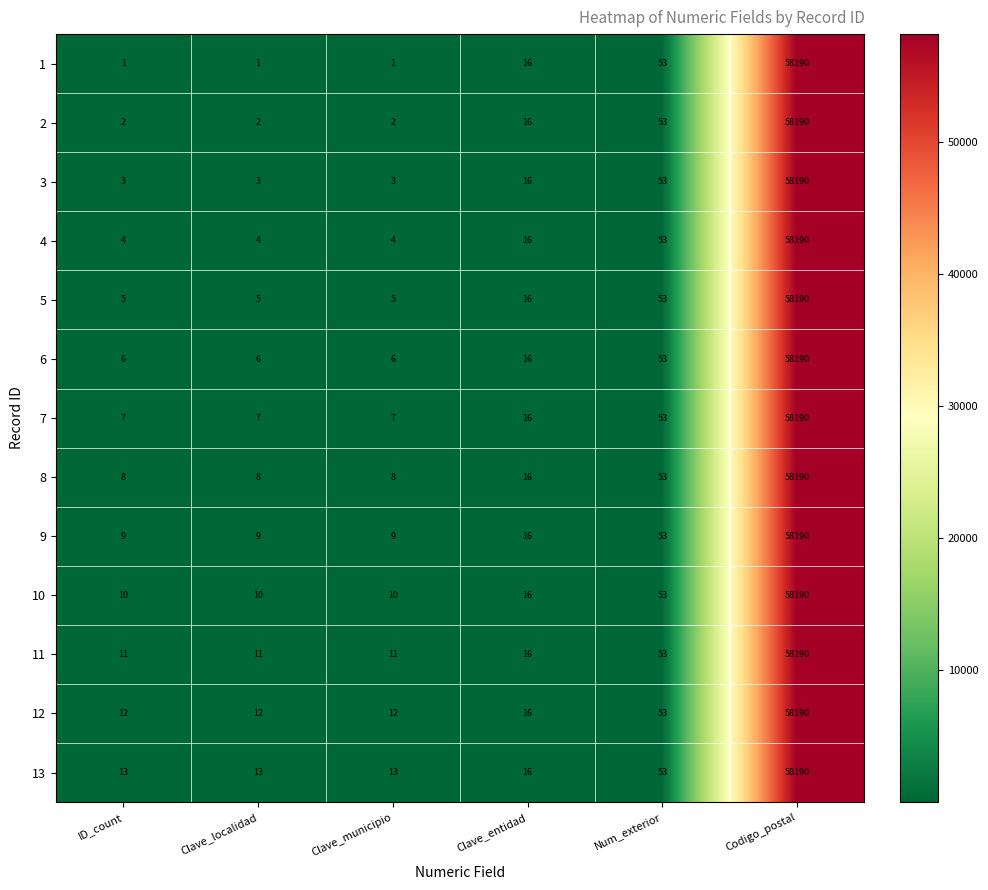

How many series are shown in this chart?

13